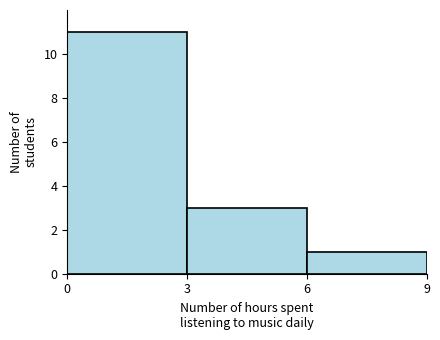

Reading left to right, list every bar in this chart as the range it spans on the x-axis followed by its height. The values are not printed on the chart, so give them approximately, as read against the axis.

0 to 3: 11
3 to 6: 3
6 to 9: 1